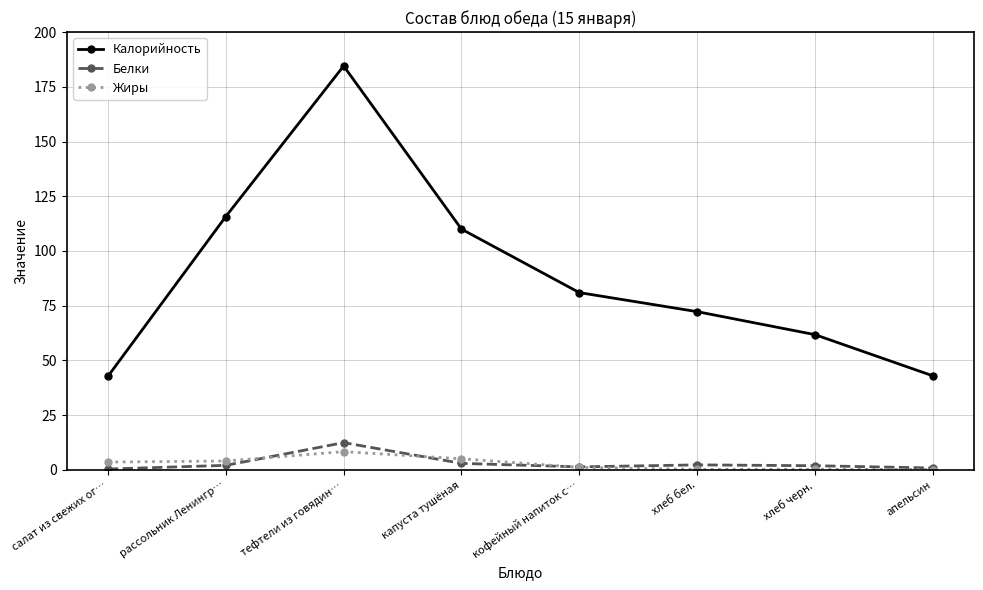

How many data points in Калорийность are less than 81?

4